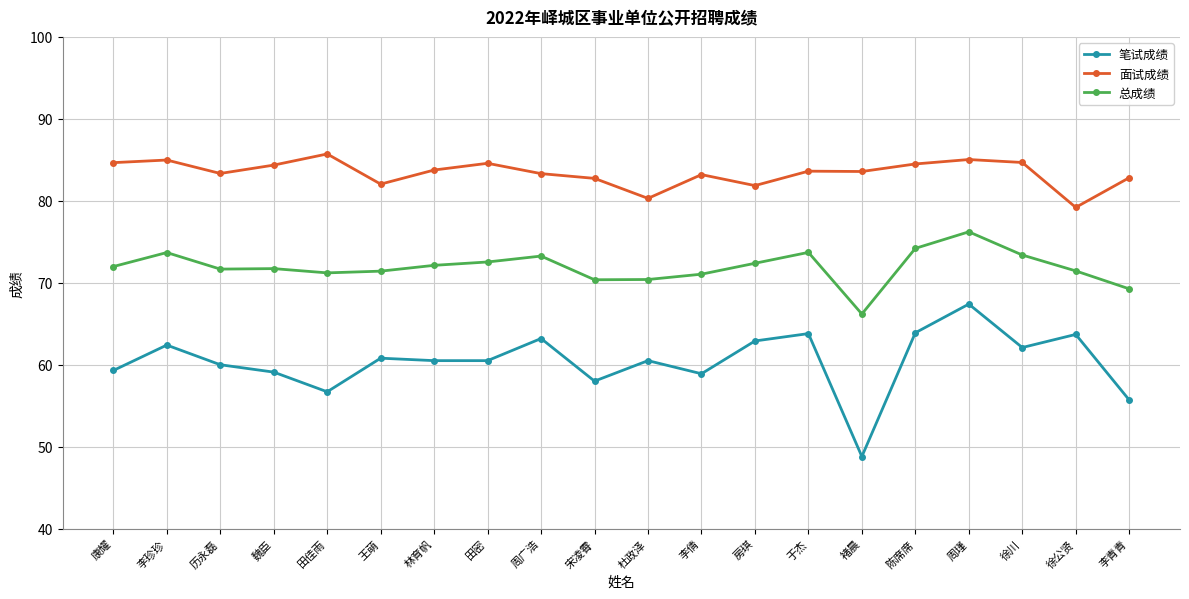

At how many categories does at least one series exceed 71?

20